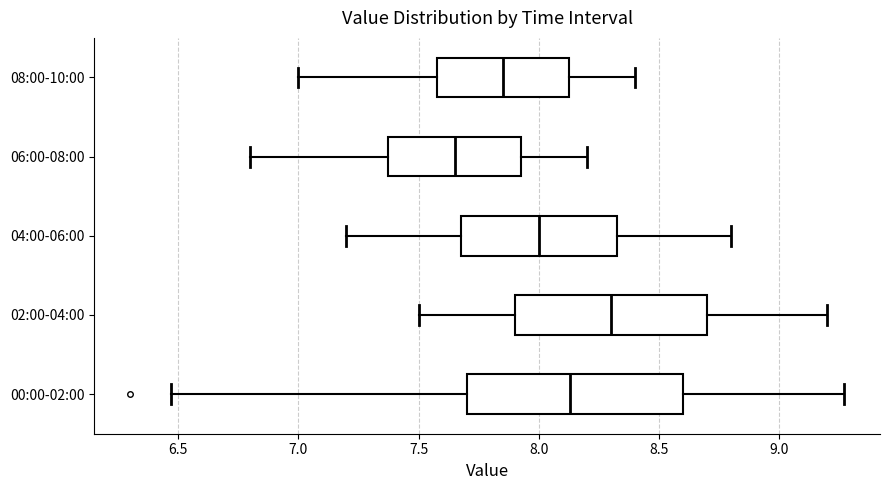

Which box is the widest, from its left edge to its right edge?

00:00-02:00